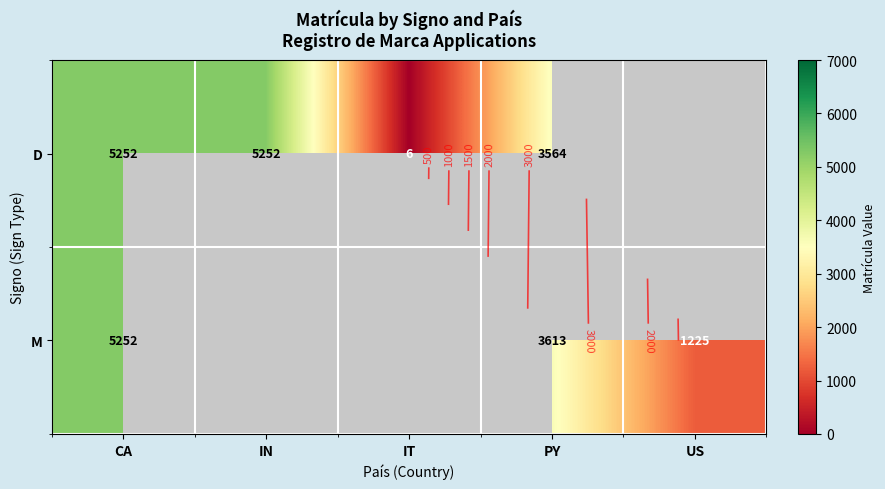

At which category is the sum across all series the highest?

CA